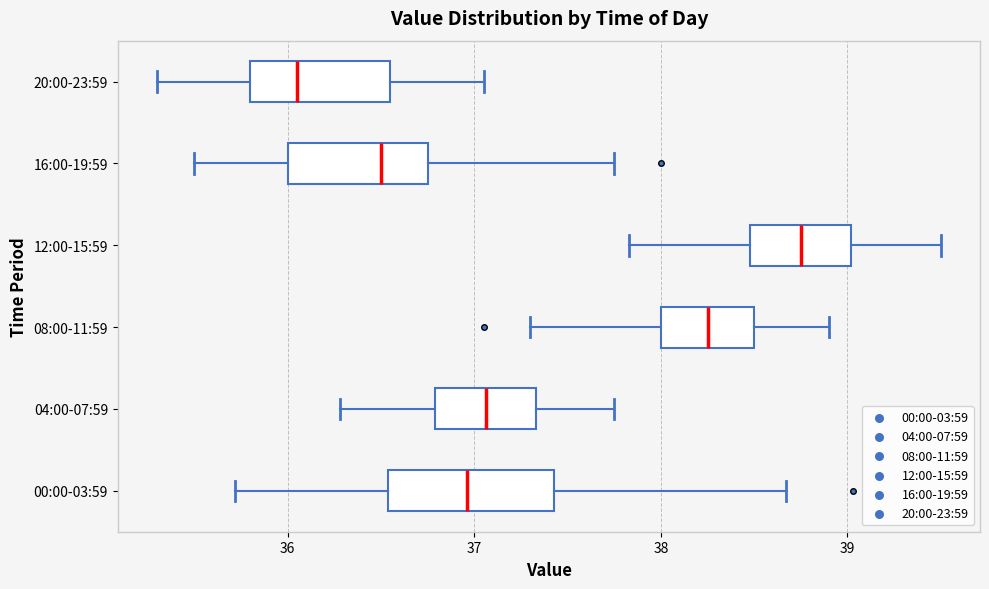

Which box's median line is the furthest to the right?

12:00-15:59